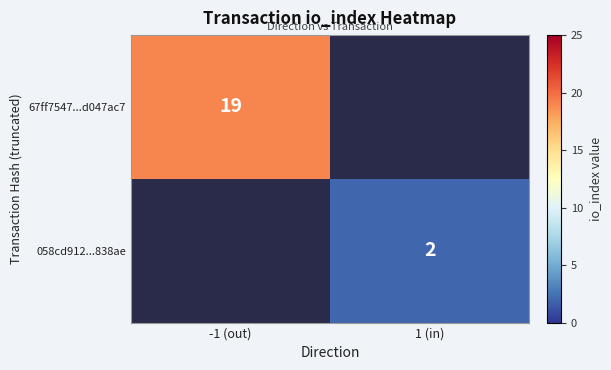

Rank the series by their average value, from highest to lowest.

67ff7547...d047ac7, 058cd912...838ae